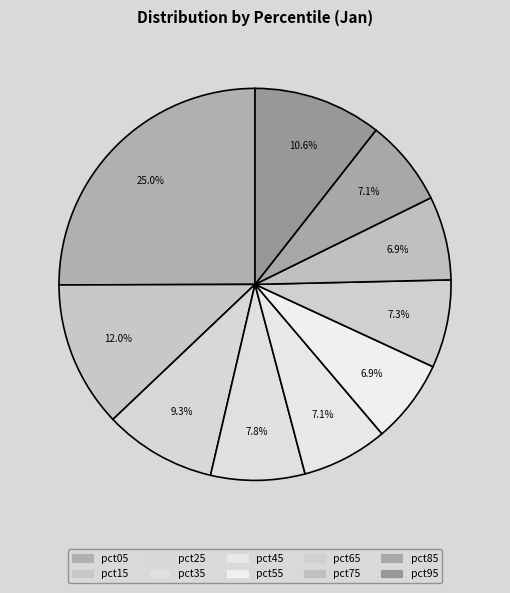

Is it true that pct85 is 7% of the pie?

True